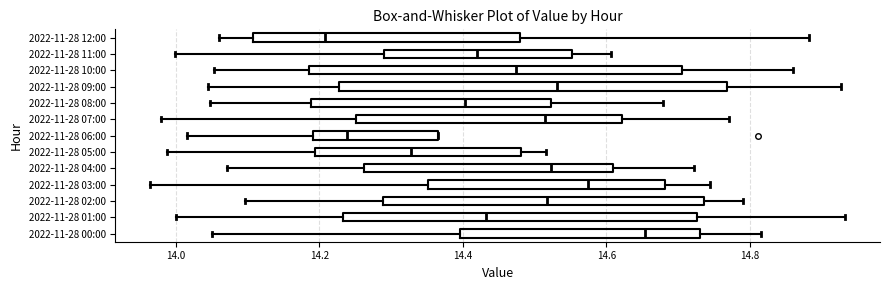

Where is the right edge of the box for 2022-11-28 07:00 on the x-axis? The values are not printed on the chart, so give them approximately, as read against the axis.

14.62